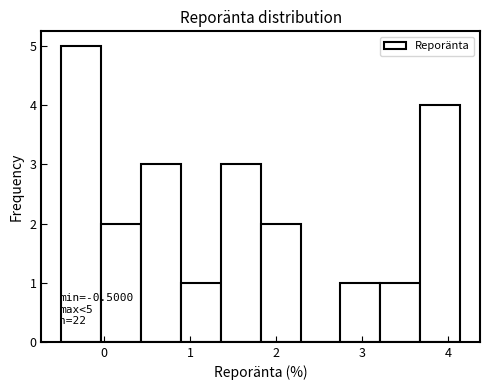

Over which range of the x-axis is the bar tallest?

-0.5 to 0.0